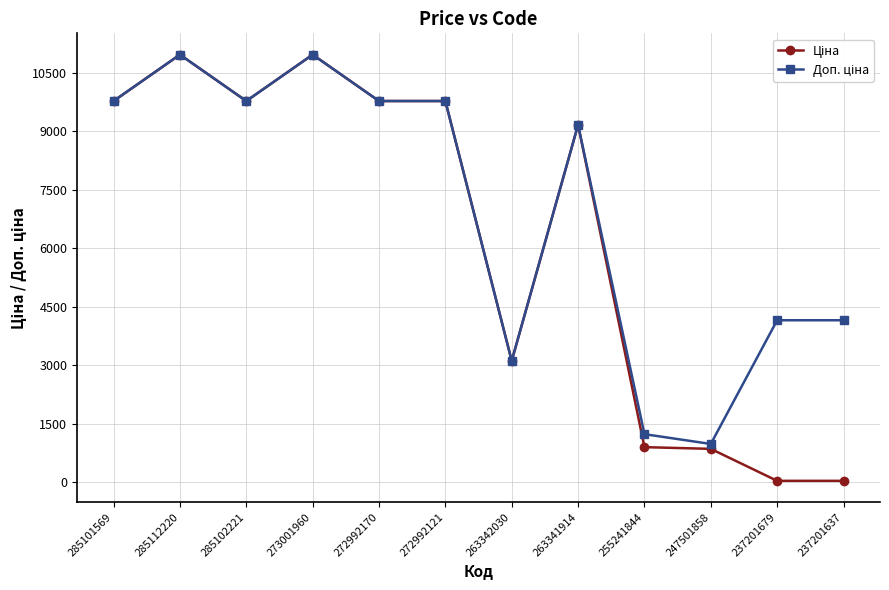

What is the label of the 2nd point from the left?

285112220